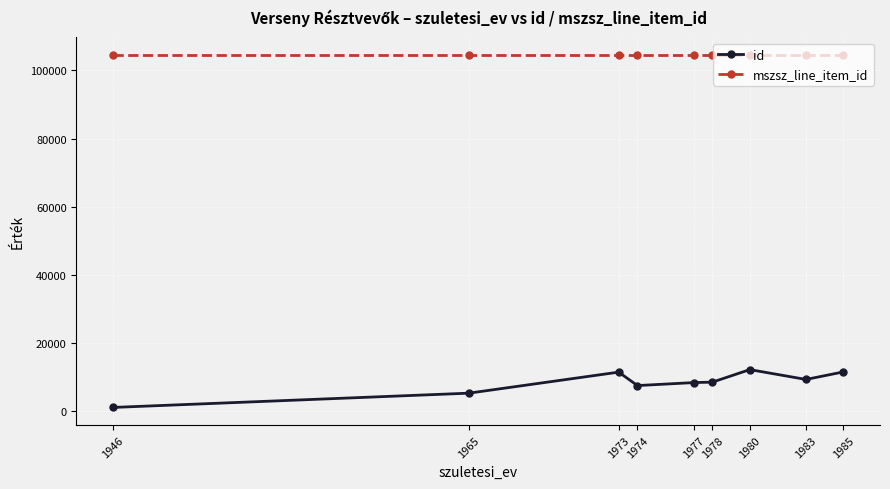

How many data points does each series have?

9